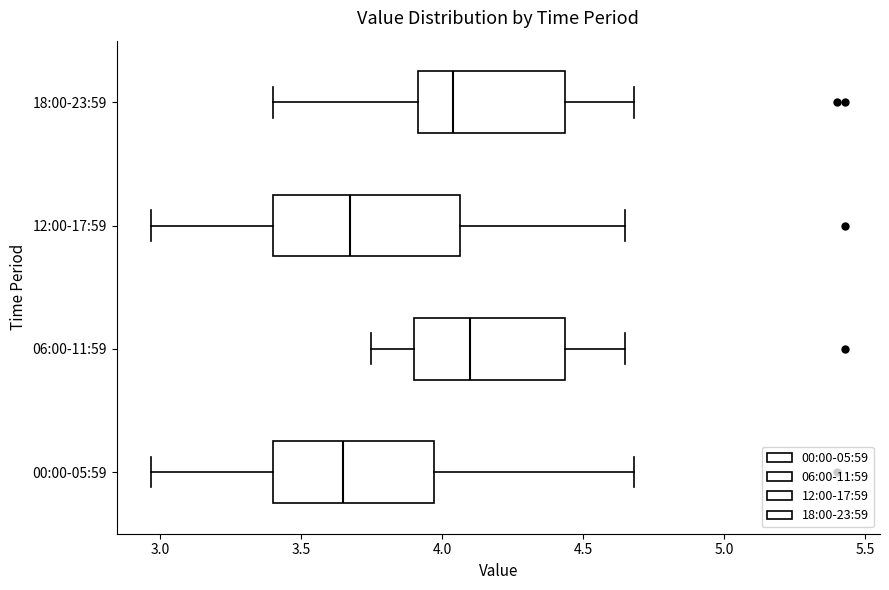

Which box's median line is the furthest to the right?

06:00-11:59